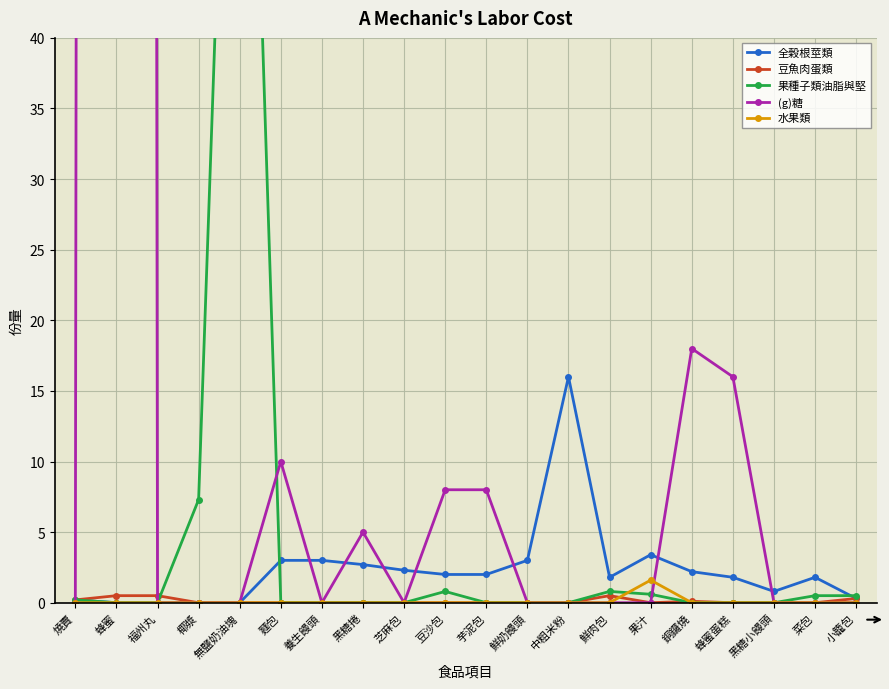

Reading left to right, what are all the values shown in this chart?

全榖根莖類: 0.2	0.0	0.0	0.0	0.0	3.0	3.0	2.7	2.3	2.0	2.0	3.0	16.0	1.8	3.4	2.2	1.8	0.8	1.8	0.3
豆魚肉蛋類: 0.2	0.5	0.5	0.0	0.0	0.0	0.0	0.0	0.0	0.0	0.0	0.0	0.0	0.5	0.0	0.1	0.0	0.0	0.0	0.3
果種子類油脂與堅: 0.2	0.0	0.0	7.3	90.0	0.0	0.0	0.0	0.0	0.8	0.0	0.0	0.0	0.8	0.6	0.0	0.0	0.0	0.5	0.5
(g)糖: 0.0	2000.0	0.0	0.0	0.0	10.0	0.0	5.0	0.0	8.0	8.0	0.0	0.0	0.0	0.0	18.0	16.0	0.0	0.0	0.0
水果類: 0.0	0.0	0.0	0.0	0.0	0.0	0.0	0.0	0.0	0.0	0.0	0.0	0.0	0.0	1.6	0.0	0.0	0.0	0.0	0.0